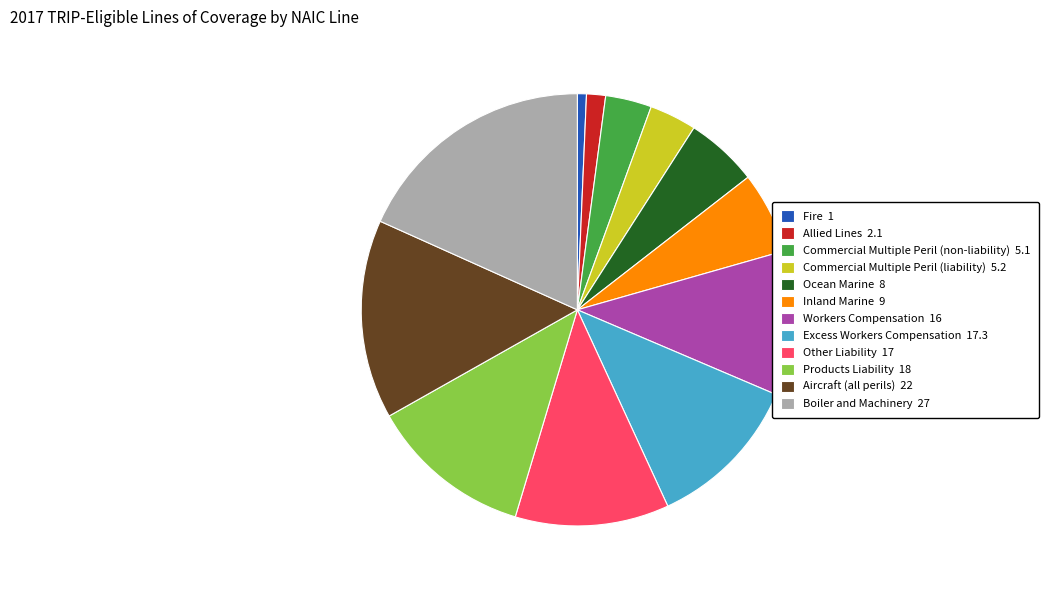

Is the sum of Workers Compensation 16 and Fire 1 greater than half?

No